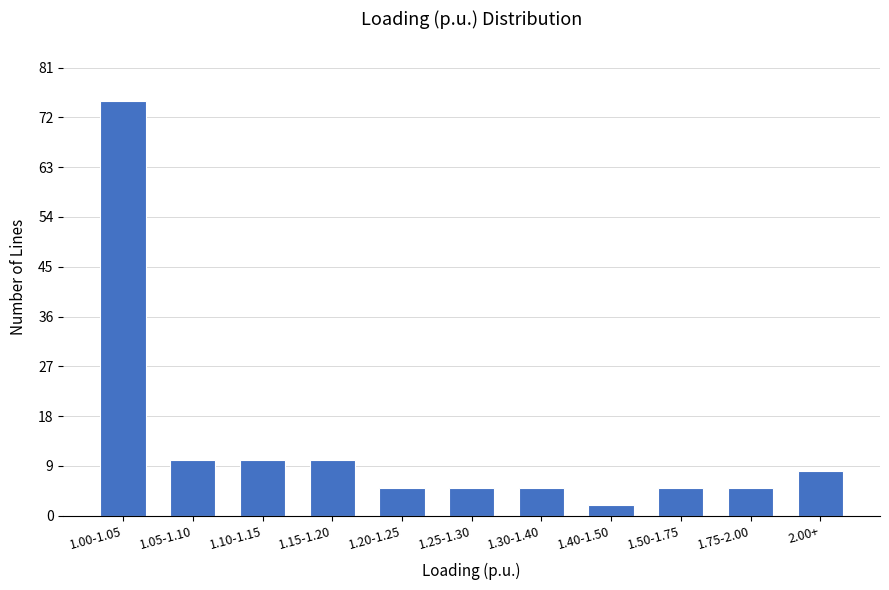

Reading left to right, extract all data points from this chart.

1.00-1.05=75	1.05-1.10=10	1.10-1.15=10	1.15-1.20=10	1.20-1.25=5	1.25-1.30=5	1.30-1.40=5	1.40-1.50=2	1.50-1.75=5	1.75-2.00=5	2.00+=8